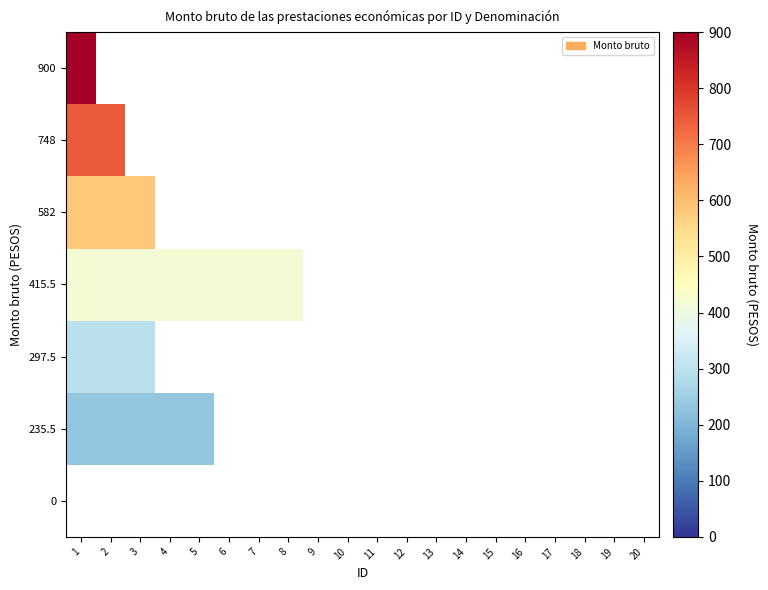

What is the smallest value displayed?

235.5